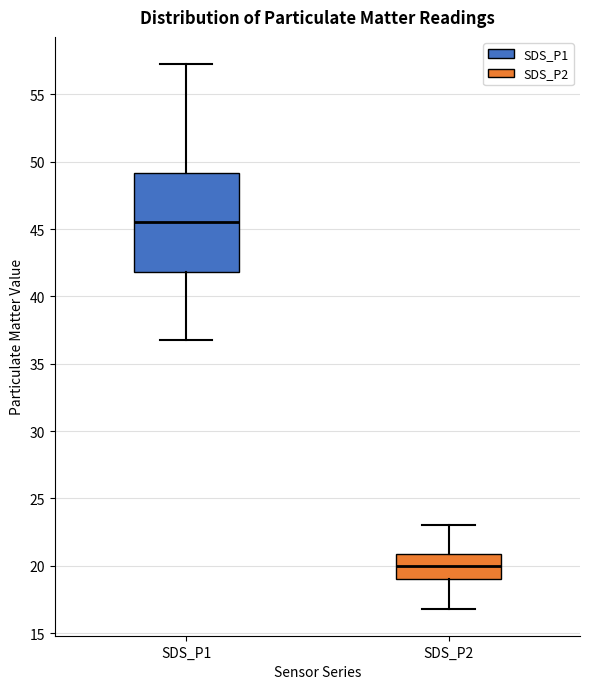

Comparing the boxes themselves (not the whiskers), which one is the tallest?

SDS_P1